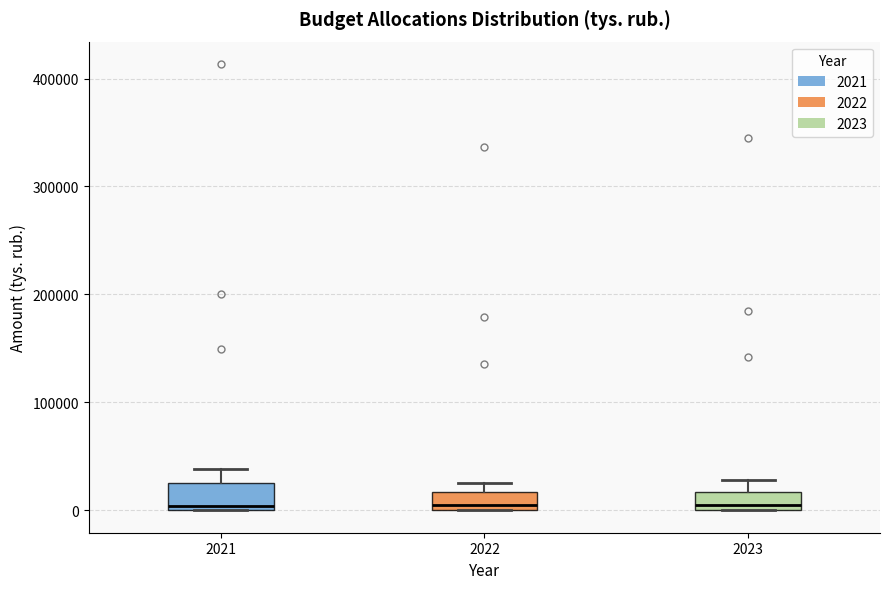

Reading left to right, read every box against the y-axis: the position of its median line, the range the box covers, and the ends of its whiskers. The values are not printed on the chart, so give them approximately, as read against the axis.

2021: median 0 (just above the box's lower edge), box 0 to 30000, whiskers 0 to 40000
2022: median 0 (just above the box's lower edge), box 0 to 20000, whiskers 0 to 30000
2023: median 0 (just above the box's lower edge), box 0 to 20000, whiskers 0 to 30000